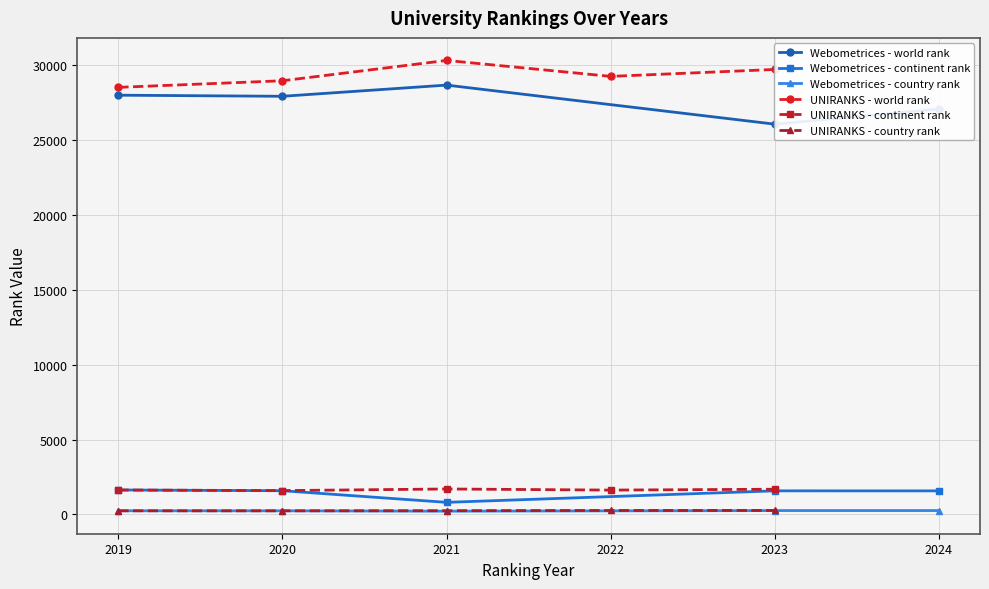

The value of UNIRANKS - country rank at 2019 is 82. True or false?

False